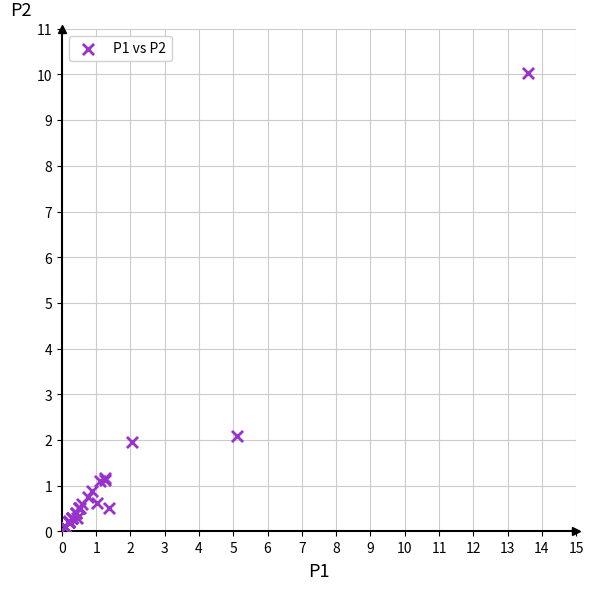

What Y value in the scatter plot is closest to 5?

2.1